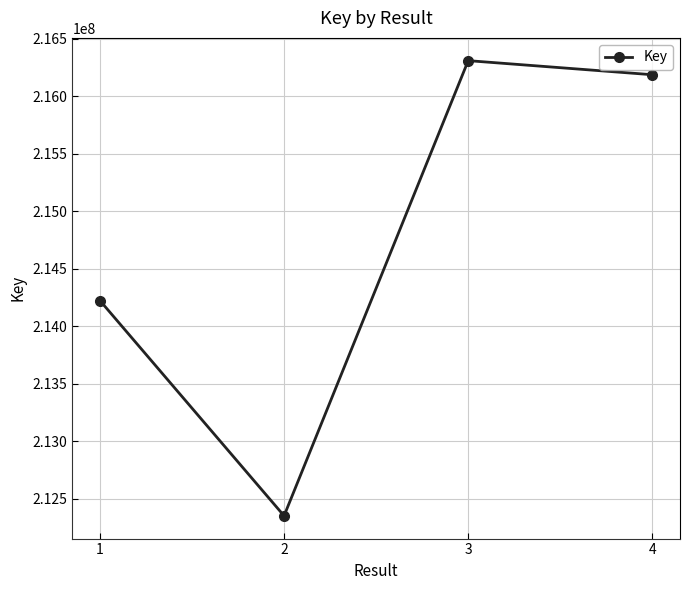

What is the approximate value at 4, to the nearest 50?

216188600